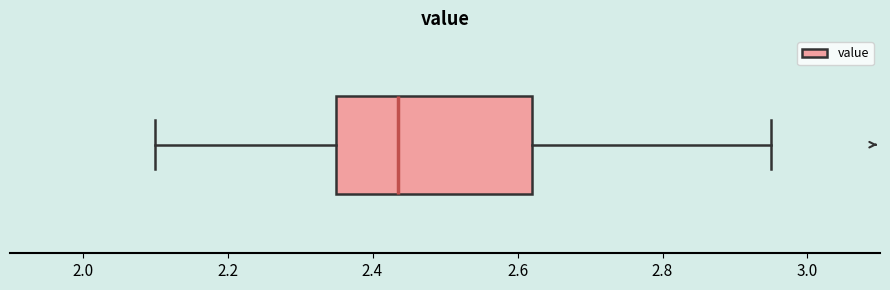

Where does the right whisker of the box end on the x-axis? The values are not printed on the chart, so give them approximately, as read against the axis.

2.96